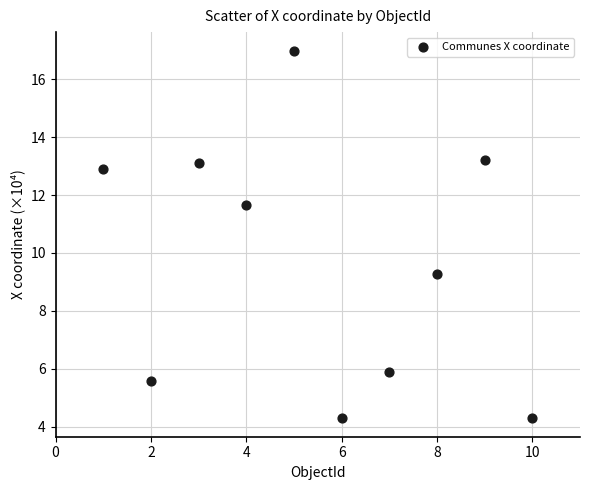

What is the range of X values (max minus min)?

9.0